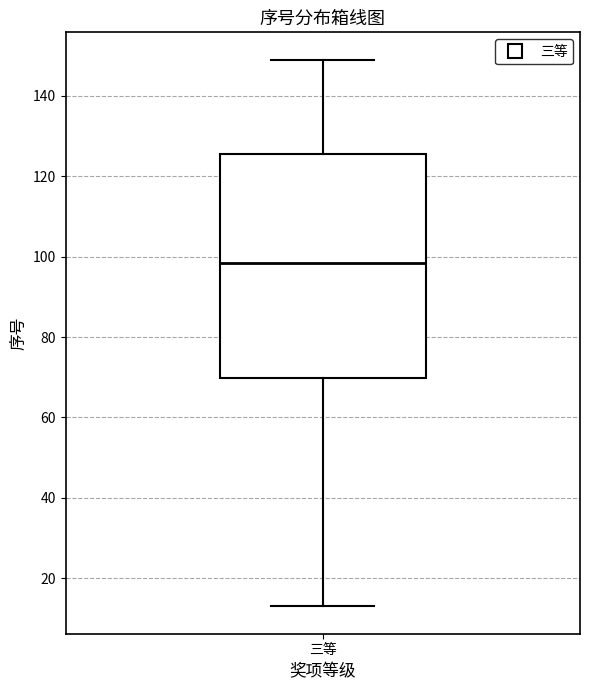

Read this box plot against the y-axis: the position of the median line, the range covered by the box, and the ends of both whiskers. The values are not printed on the chart, so give them approximately, as read against the axis.

median 98, box 70 to 126, whiskers 14 to 150